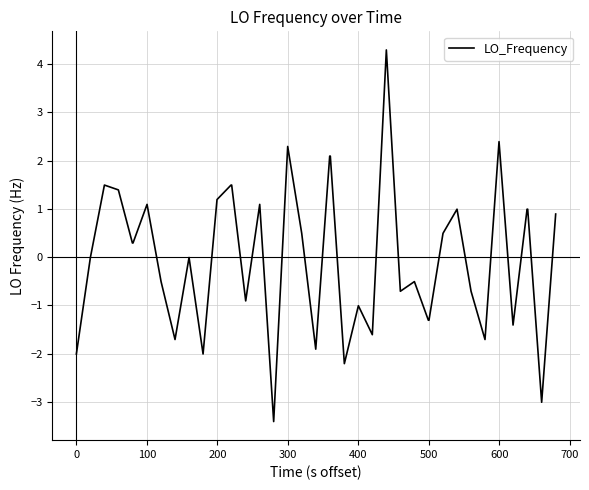

What is the maximum value shown in the chart?

4.3